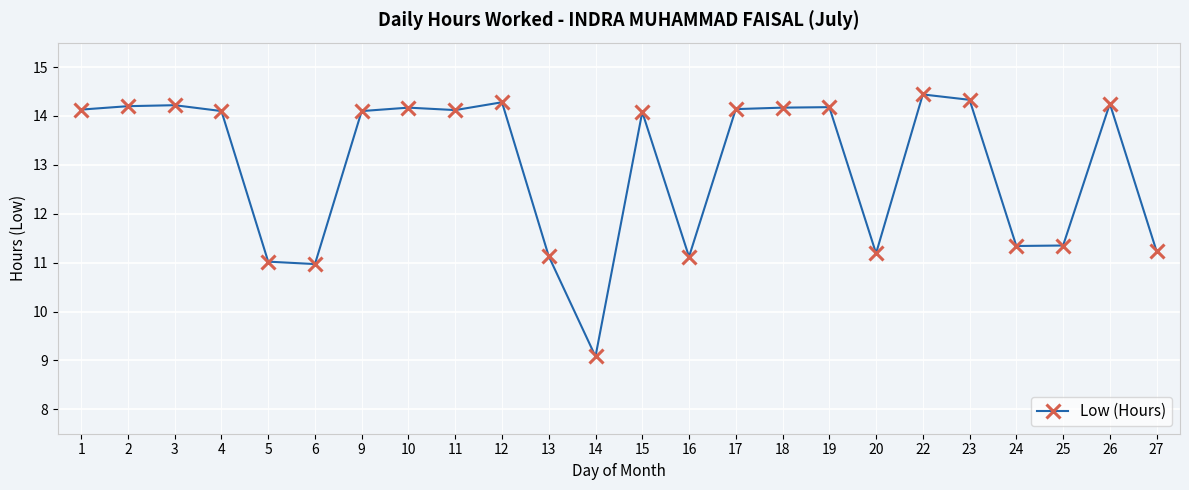

At which category does the chart reach its minimum across all series?

14